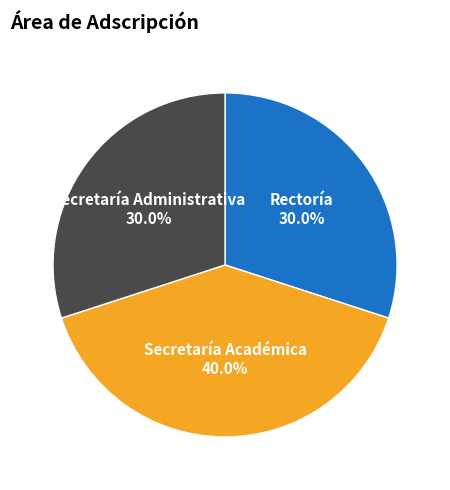

Is there any slice that represents more than half of the pie?

No